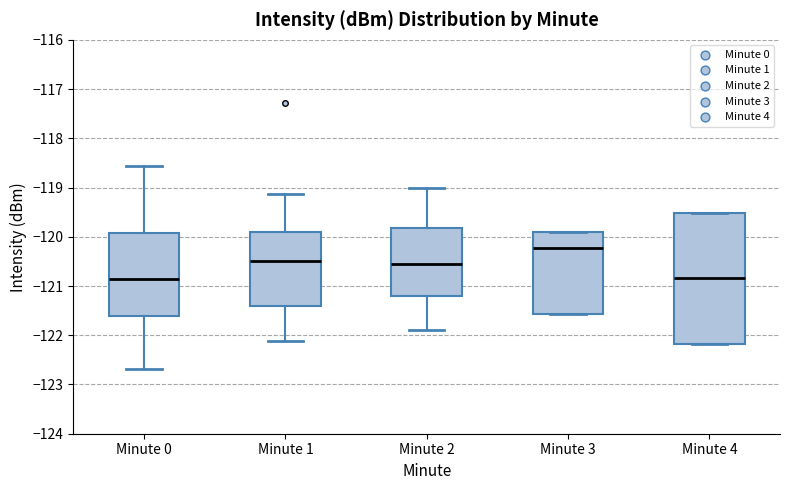

Reading left to right, read every box against the y-axis: the position of its median line, the range the box covers, and the ends of its whiskers. The values are not printed on the chart, so give them approximately, as read against the axis.

Minute 0: median -120.9, box -121.6 to -119.9, whiskers -122.7 to -118.6
Minute 1: median -120.5, box -121.4 to -119.9, whiskers -122.1 to -119.1
Minute 2: median -120.6, box -121.2 to -119.8, whiskers -121.9 to -119.0
Minute 3: median -120.2, box -121.6 to -119.9, whiskers -121.6 to -119.9
Minute 4: median -120.8, box -122.2 to -119.5, whiskers -122.2 to -119.5